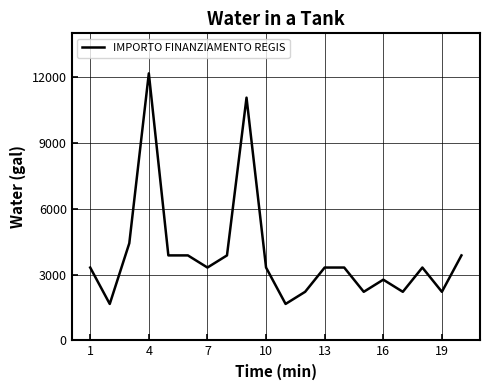

What is the difference between the maximum and second lowest values?

10507